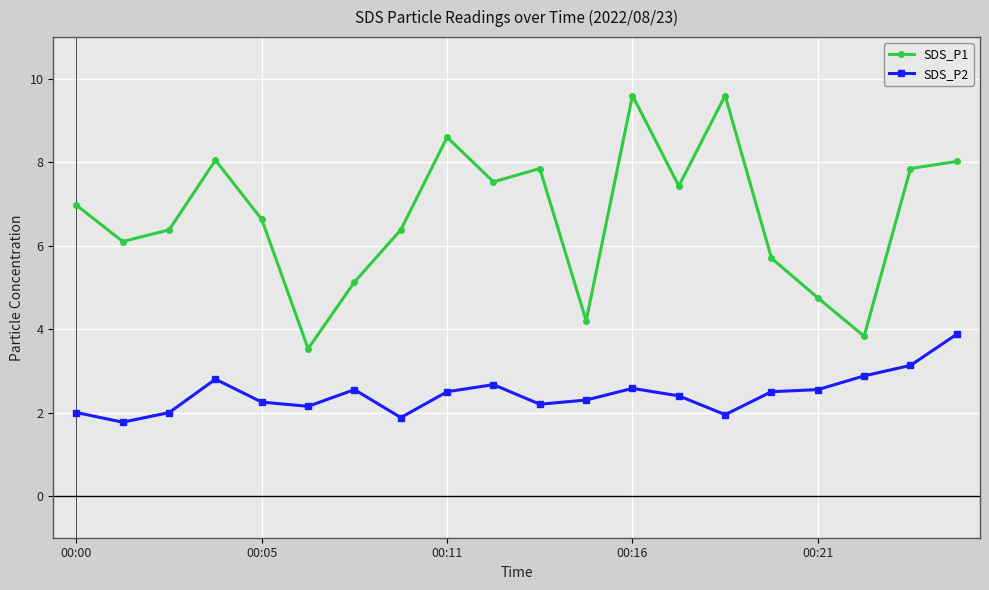

True or false: SDS_P2 and SDS_P1 cross at least once.

False